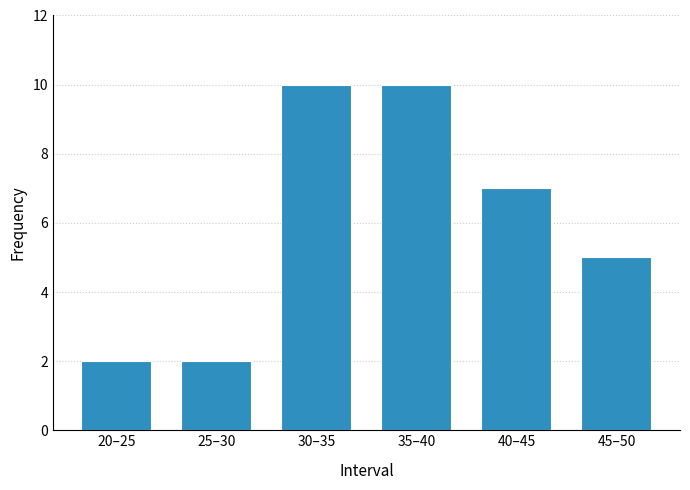

Reading left to right, what are all the values shown in this chart?

20–25=2	25–30=2	30–35=10	35–40=10	40–45=7	45–50=5